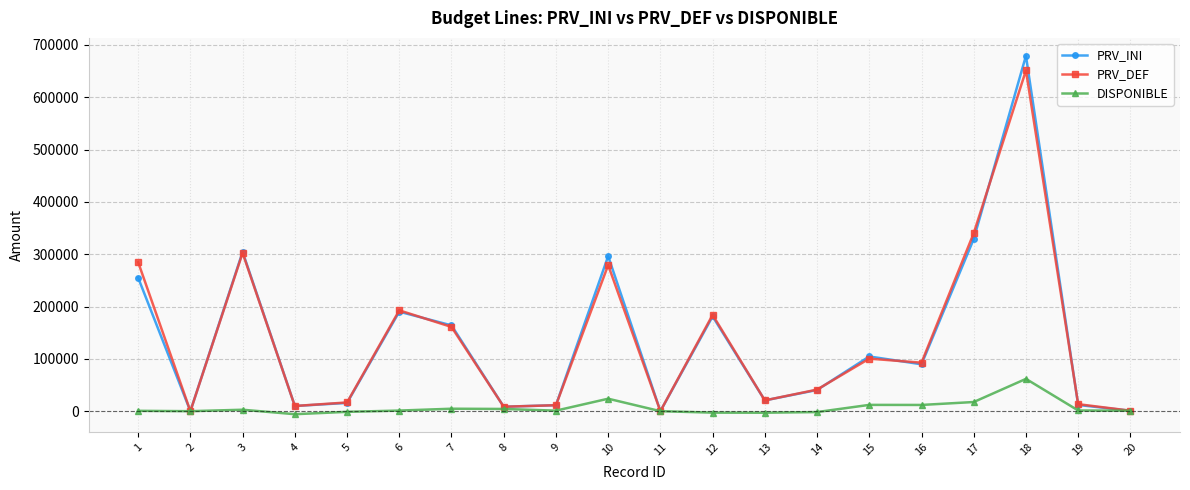

At which category is the sum across all series the highest?

18